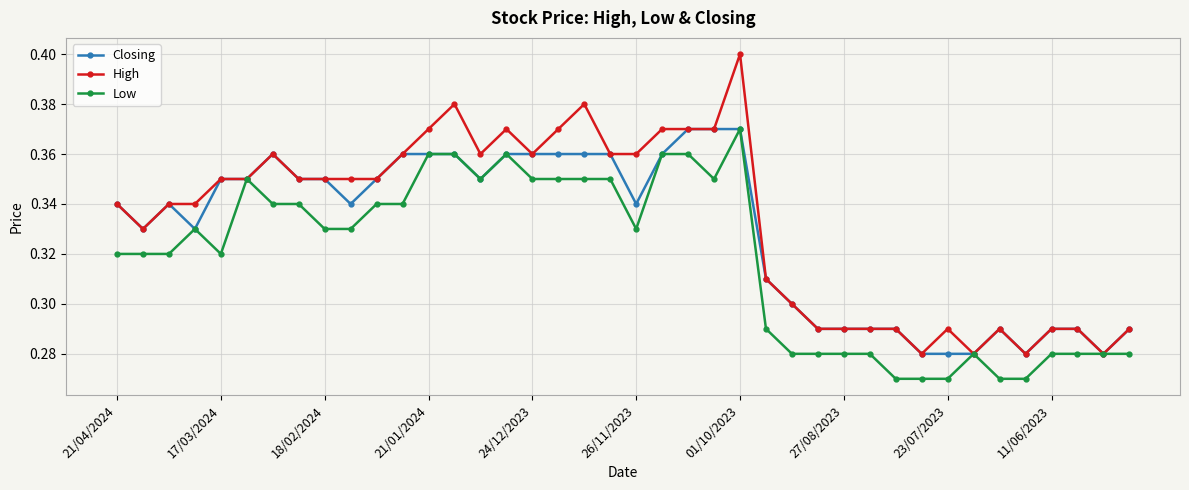

Which series has the largest total across all categories?

High